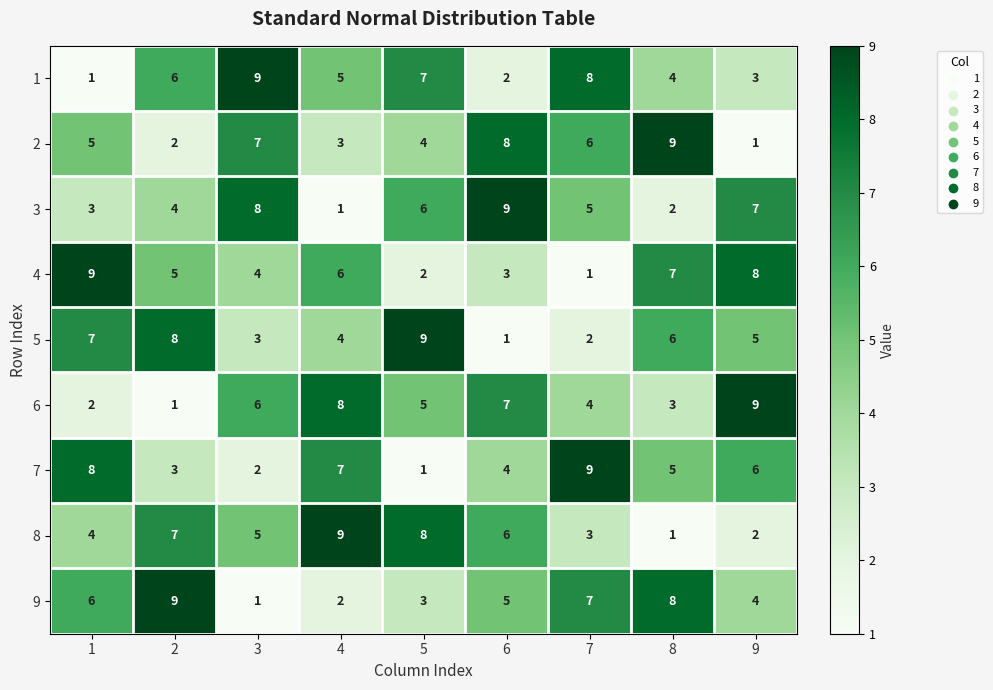

Which series changed the most between 4 and 8?

8